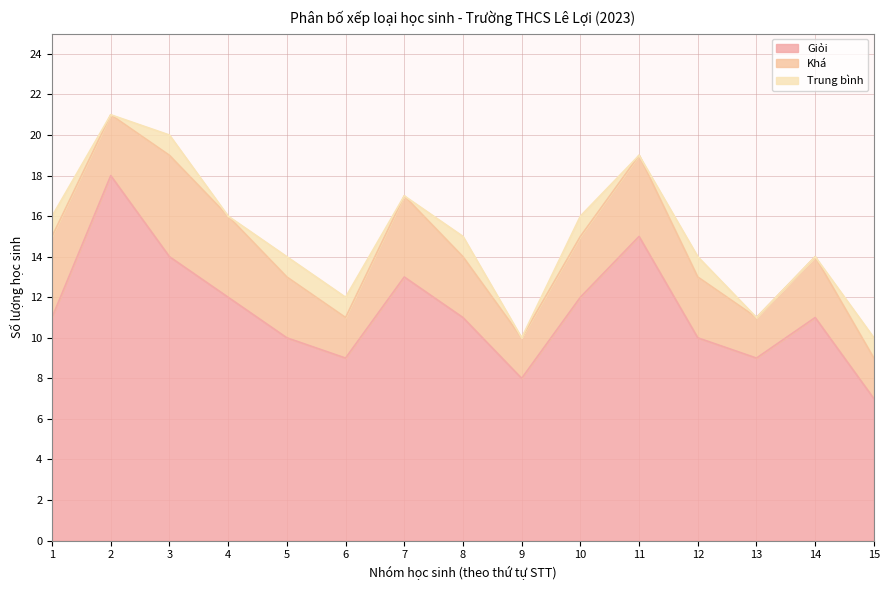

True or false: Khá has more than 2 points higher than both neighbors.

True